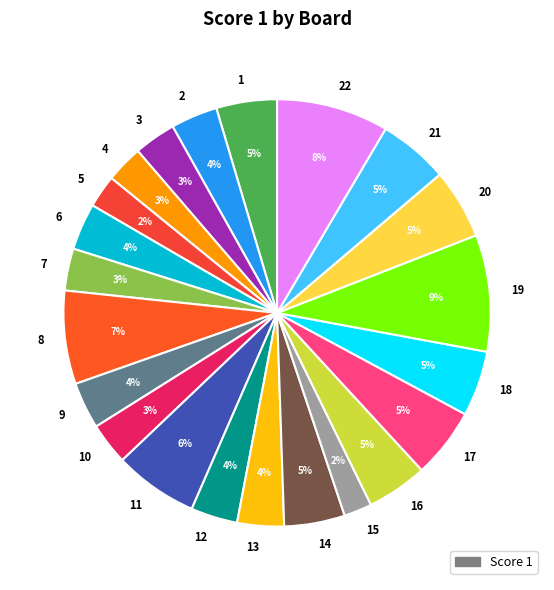

Is 22 the majority of the pie?

No